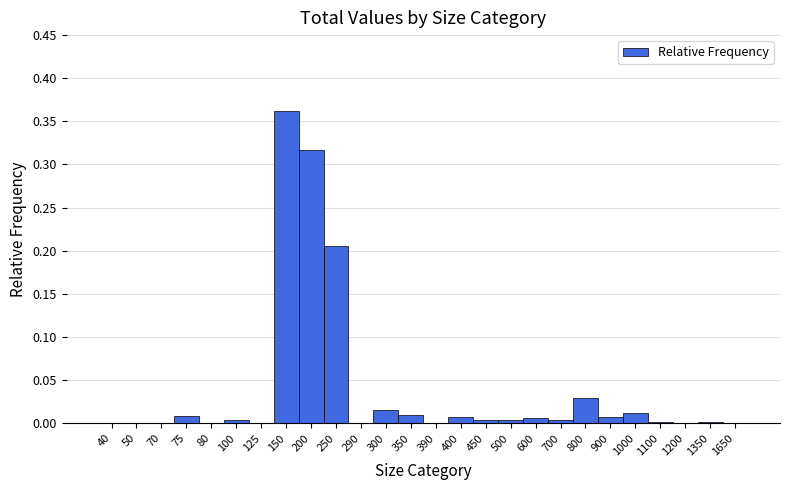

Which category has the highest value across all series?

150